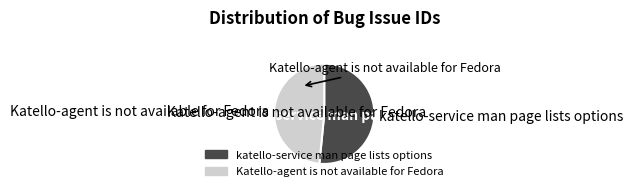

True or false: Katello-agent is not available for Fedora accounts for 48% of the total.

True